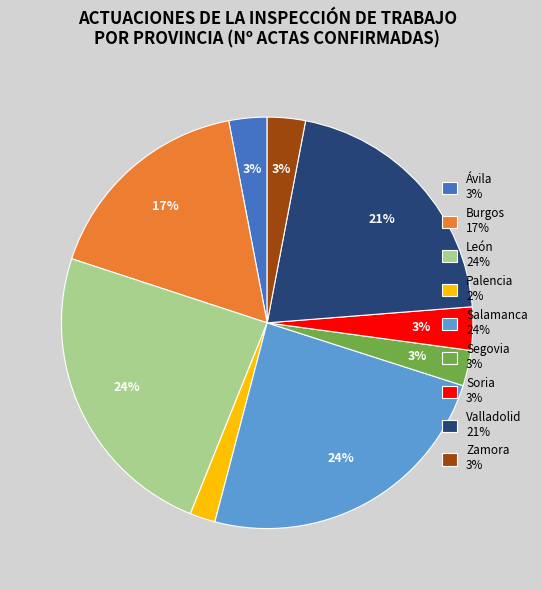

Count the number of slices in the pie.

9